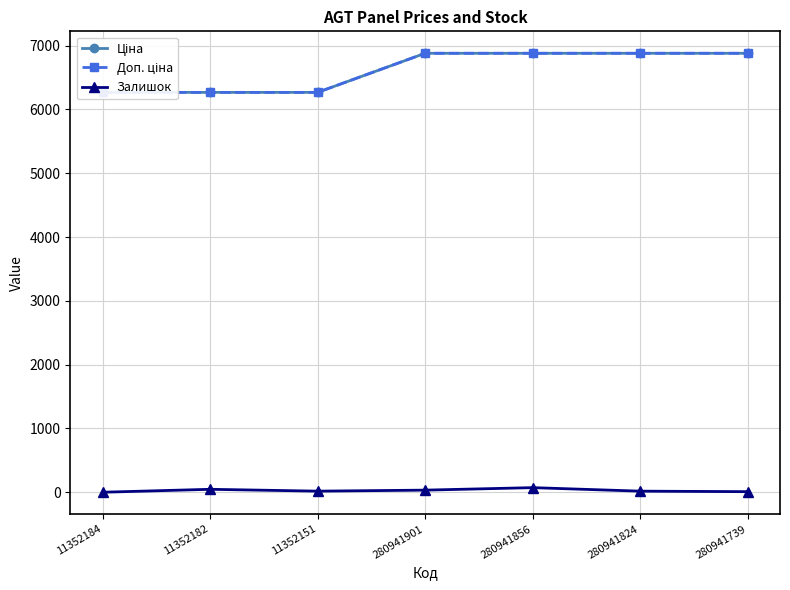

What is the greatest value displayed?

6879.5